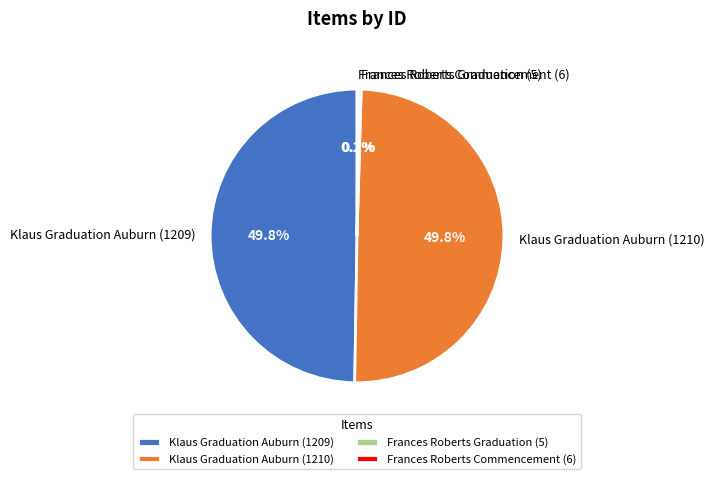

What percentage is NOT represented by Klaus Graduation Auburn (1210)?

50.2%